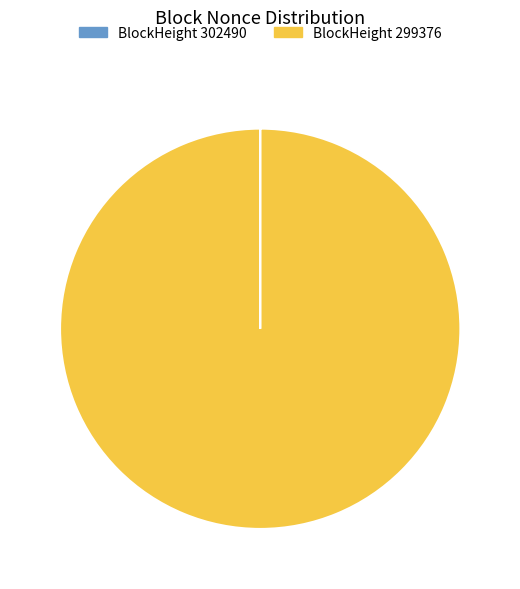

Which category has the biggest portion of the pie?

BlockHeight 299376